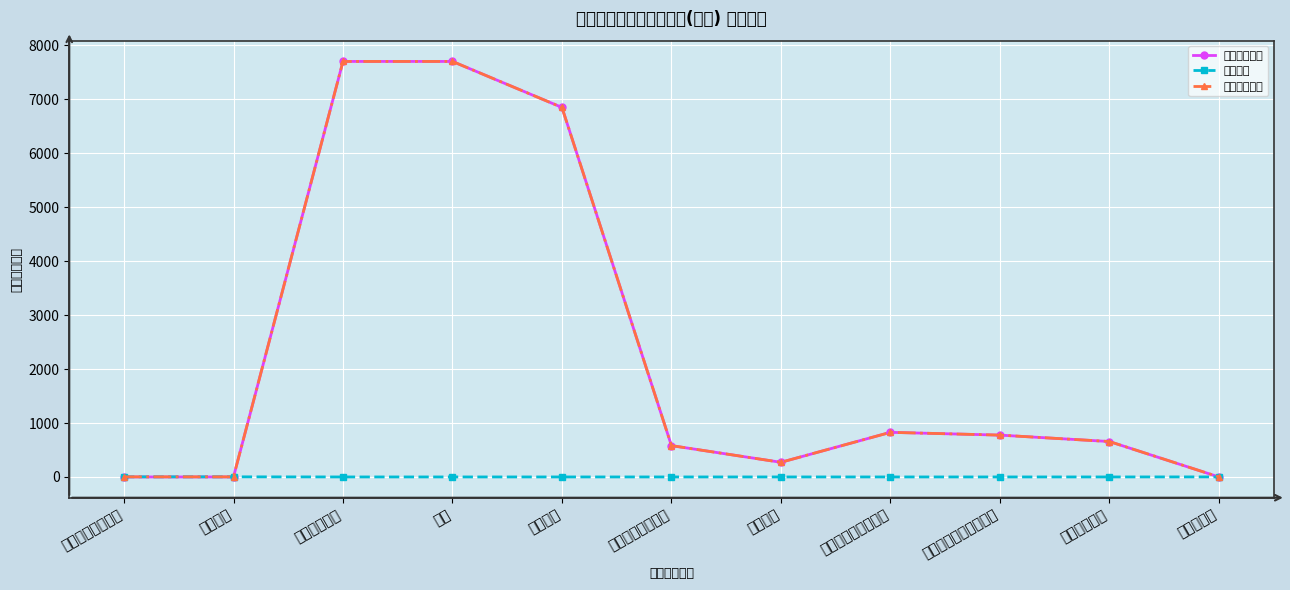

True or false: 本年收入合计 and 其他收入 intersect in this chart.

False